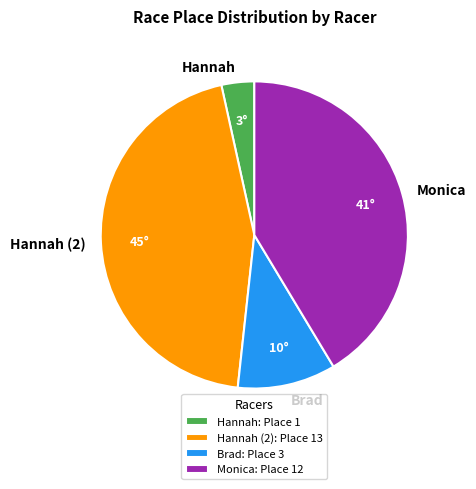

True or false: Brad accounts for 21% of the total.

False